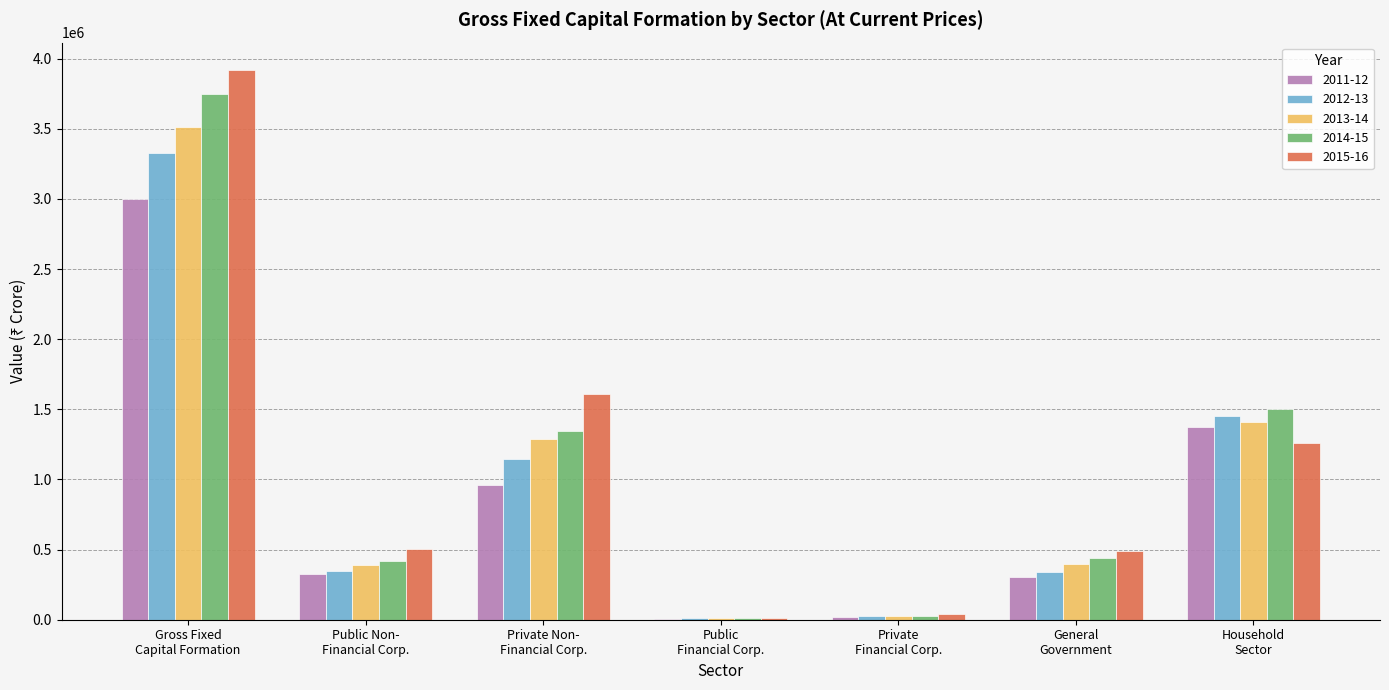

How many categories are shown in the chart?

7